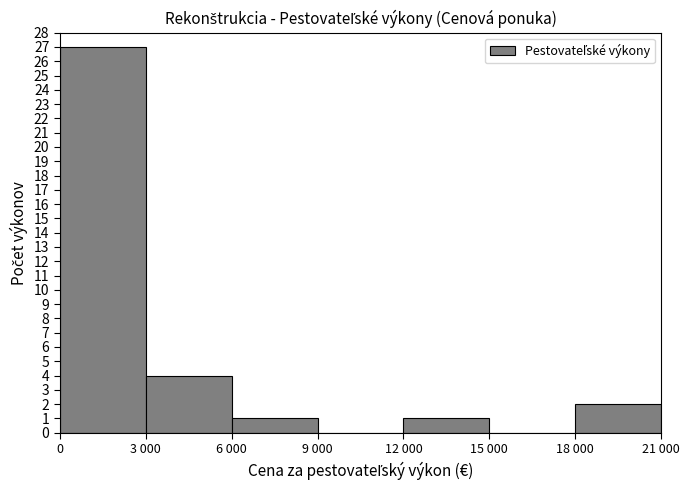

Reading left to right, extract all data points from this chart.

0=27	3 000=4	6 000=1	9 000=0	12 000=1	15 000=0	18 000=2